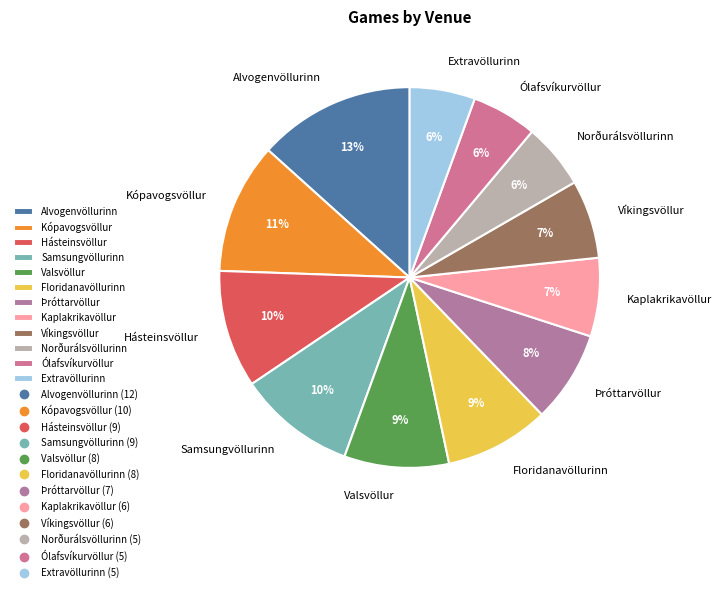

Does Ólafsvíkurvöllur represent more than half of the total?

No